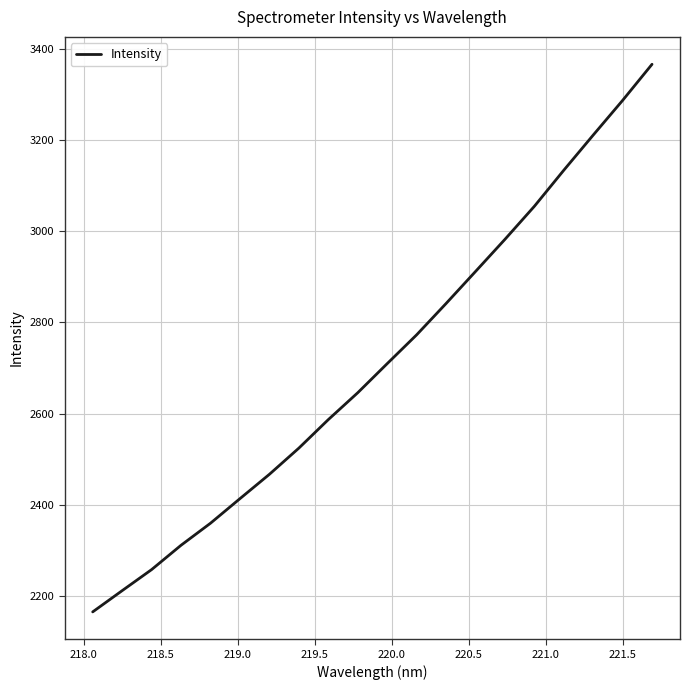

What is the difference between the maximum and minimum values?

1201.7